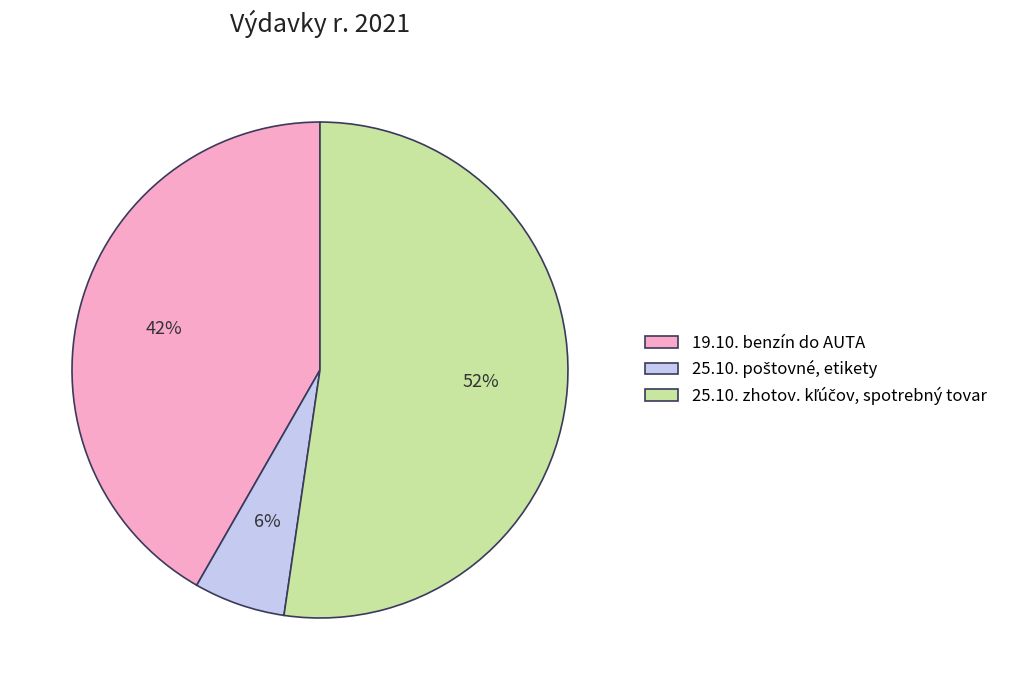

To the nearest percent, what portion does 19.10. benzín do AUTA represent?

42%